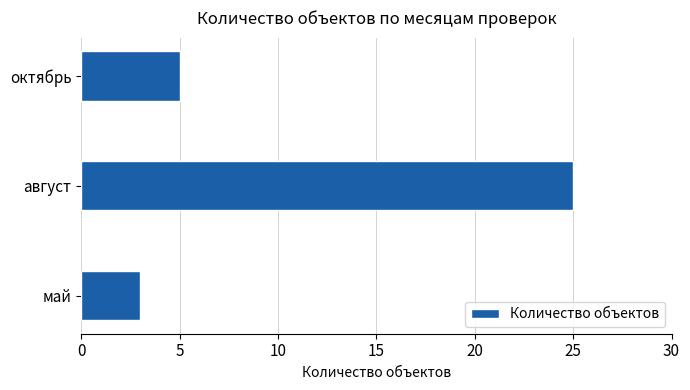

Does the chart contain stacked bars?

No